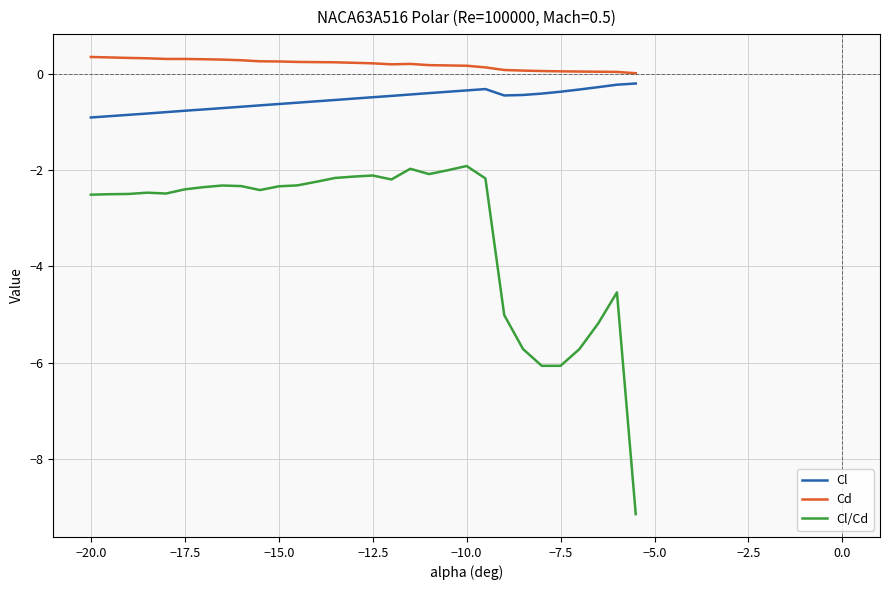

True or false: Cl/Cd and Cd cross at least once.

False